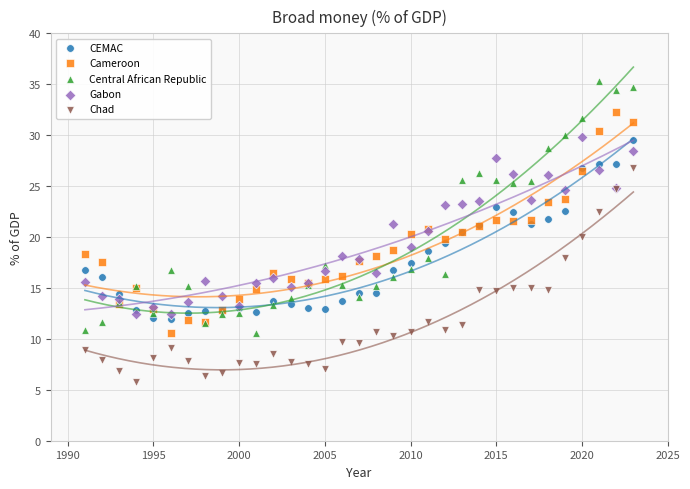

What is the X range (max minus min) for the scatter plot?

32.0